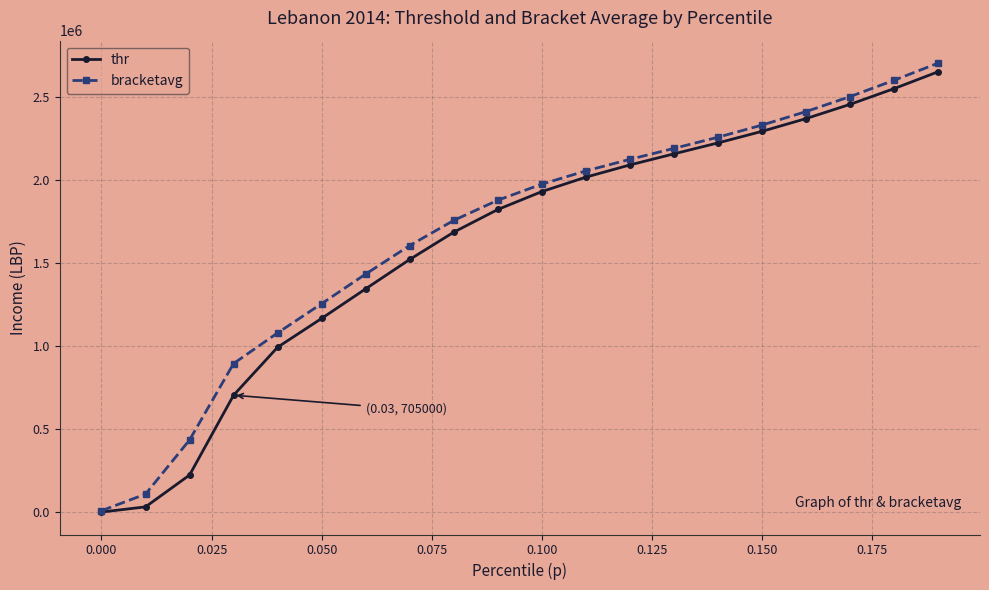

What is the value of the bracketavg point at the 17th from the left?

2412546.0